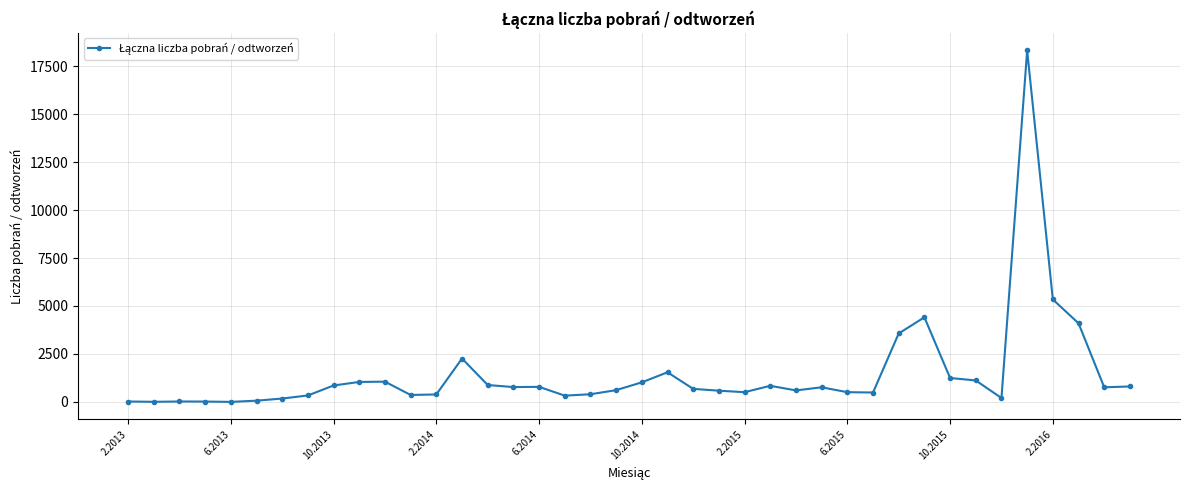

How many values are below 761?

20